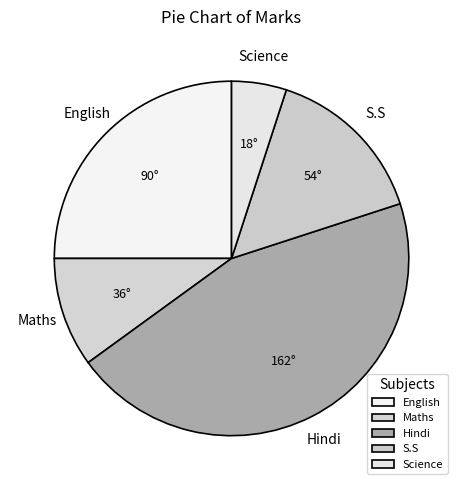

Rank the categories by value from highest to lowest.

Hindi, English, S.S, Maths, Science